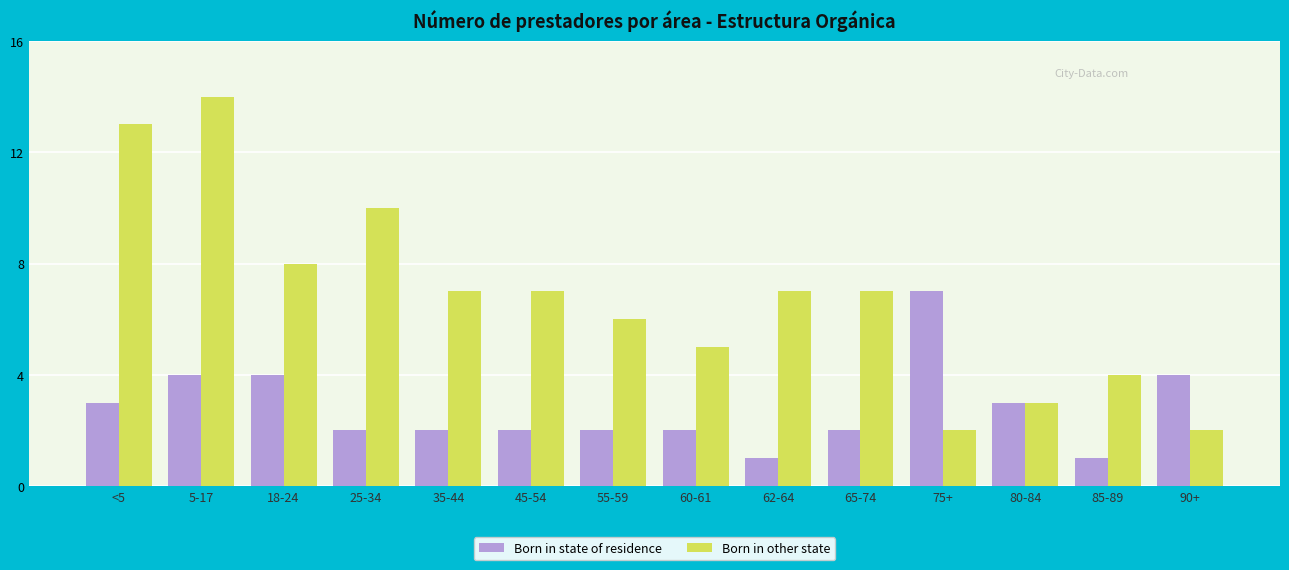

Is it true that Born in state of residence equals 3 at 75+?

False